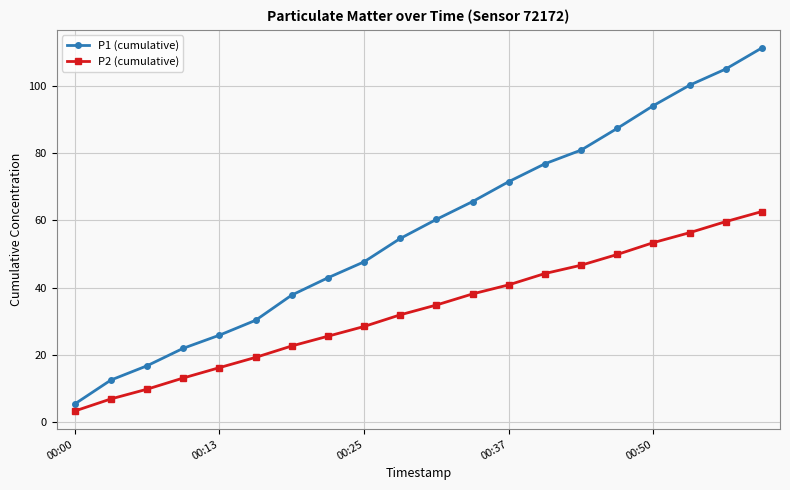

What is the maximum value shown in the chart?

111.3